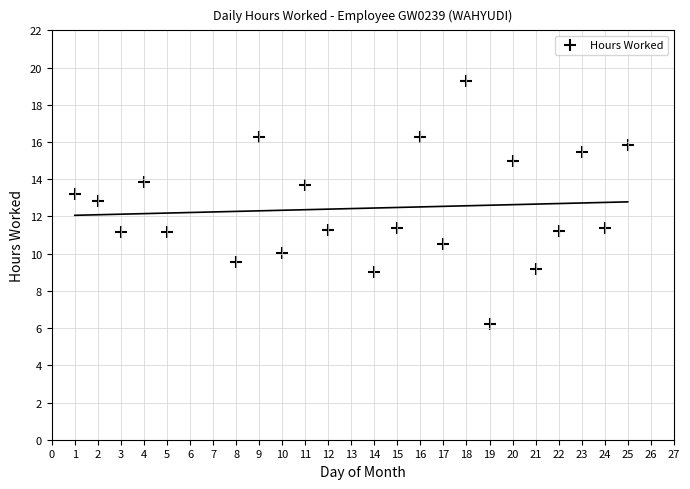

What is the range of X values (max minus min)?

24.0